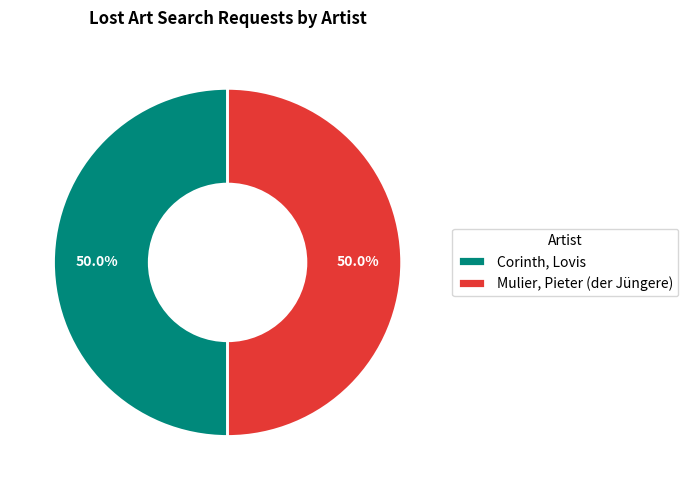

How much of the chart is everything except Corinth, Lovis?

50.0%